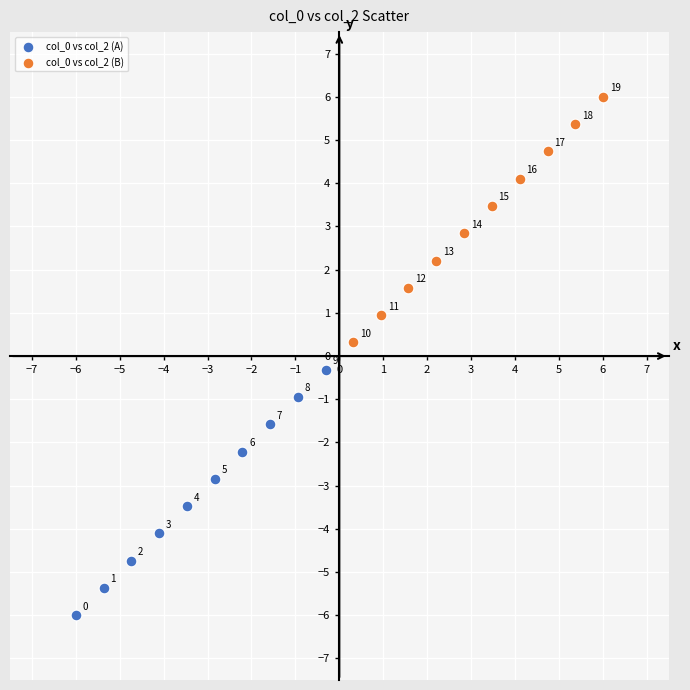

Which series contains the highest Y value?

col_0 vs col_2 (B)